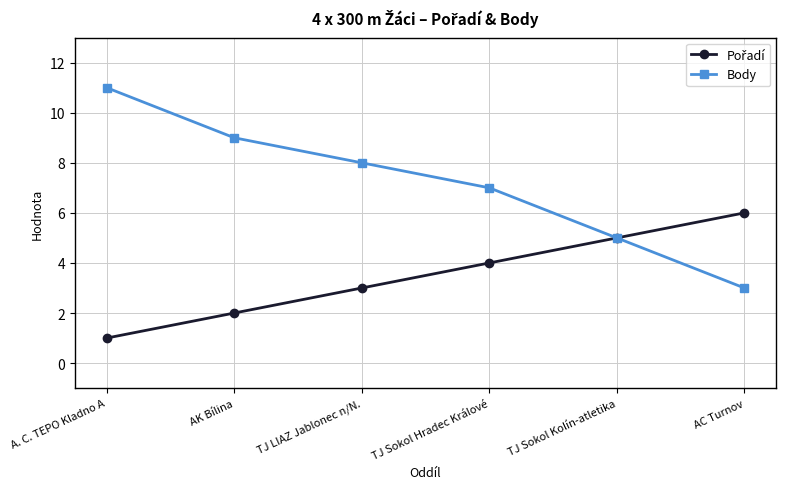

Between TJ Sokol Hradec Králové and AC Turnov, which series saw the biggest shift?

Body